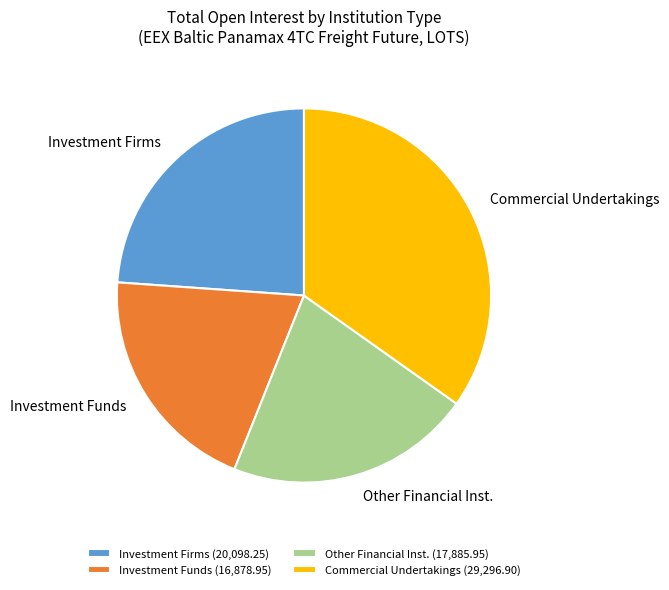

Is Investment Funds (16,878.95) the majority of the pie?

No